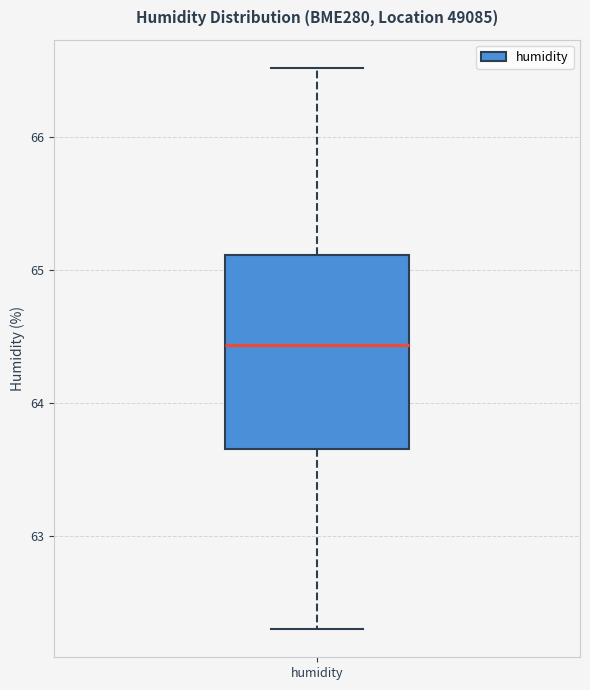

Read this box plot against the y-axis: the position of the median line, the range covered by the box, and the ends of both whiskers. The values are not printed on the chart, so give them approximately, as read against the axis.

median 64.4, box 63.7 to 65.1, whiskers 62.3 to 66.5